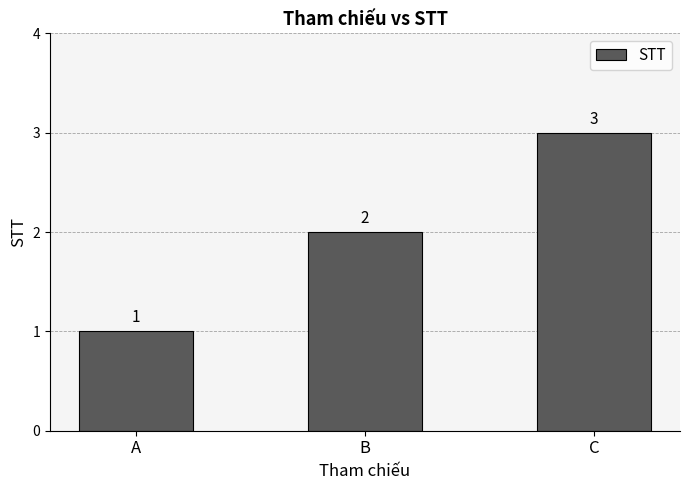

What is the approximate value at A?

1